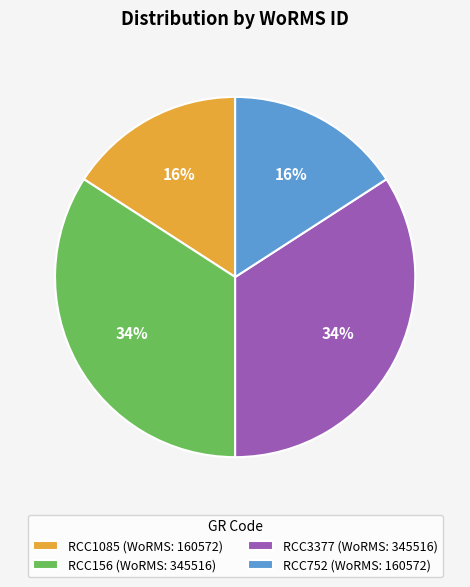

To the nearest percent, what is the combined percentage of RCC156 and RCC752?

50%